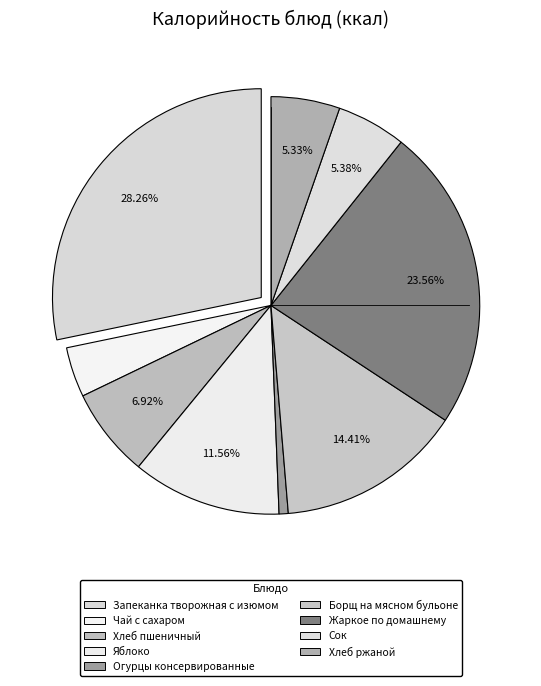

What percentage is the Чай с сахаром slice, to the nearest percent?

4%